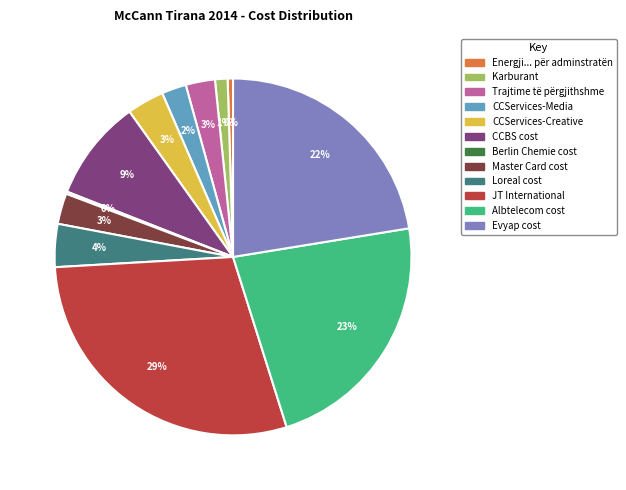

What is the ratio of the value at Master Card cost to the value at Trajtime të përgjithshme?

1.0